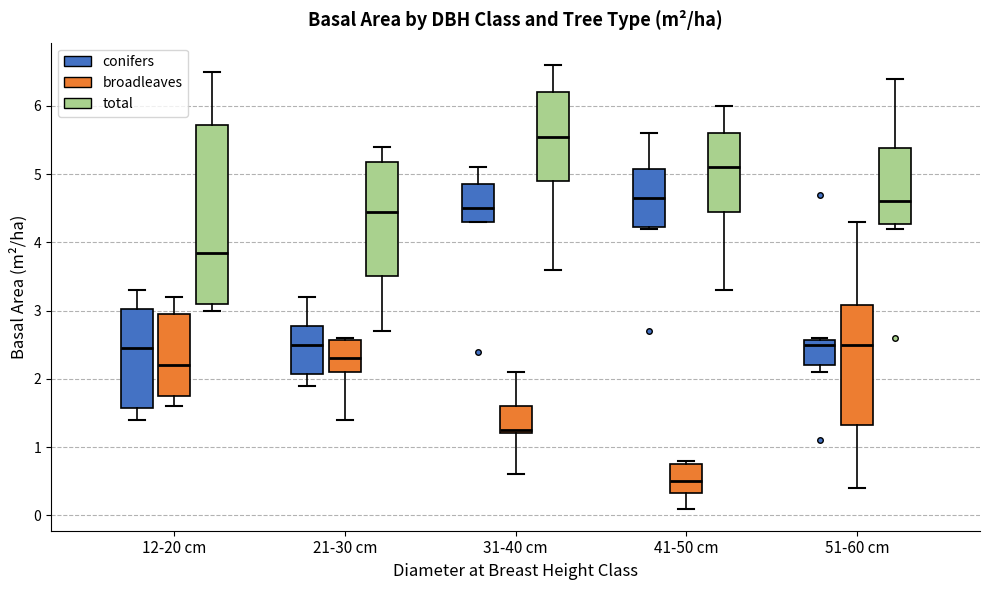

Reading left to right, transcribe this box plot: for each box, give where its median line is, the range the box spans, and where its two whiskers end, as read against the y-axis. The values are not printed on the chart, so give them approximately, as read against the axis.

12-20 cm (conifers): median 2.5, box 1.6 to 3.0, whiskers 1.4 to 3.3
12-20 cm (broadleaves): median 2.2, box 1.8 to 3.0, whiskers 1.6 to 3.2
12-20 cm (total): median 3.9, box 3.1 to 5.7, whiskers 3.0 to 6.5
21-30 cm (conifers): median 2.5, box 2.1 to 2.8, whiskers 1.9 to 3.2
21-30 cm (broadleaves): median 2.3, box 2.1 to 2.6, whiskers 1.4 to 2.6
21-30 cm (total): median 4.5, box 3.5 to 5.2, whiskers 2.7 to 5.4
31-40 cm (conifers): median 4.5, box 4.3 to 4.9, whiskers 4.3 to 5.1
31-40 cm (broadleaves): median 1.3, box 1.2 to 1.6, whiskers 0.6 to 2.1
31-40 cm (total): median 5.6, box 4.9 to 6.2, whiskers 3.6 to 6.6
41-50 cm (conifers): median 4.7, box 4.2 to 5.1, whiskers 4.2 to 5.6
41-50 cm (broadleaves): median 0.5, box 0.3 to 0.8, whiskers 0.1 to 0.8 (just above the box's upper edge)
41-50 cm (total): median 5.1, box 4.5 to 5.6, whiskers 3.3 to 6.0
51-60 cm (conifers): median 2.5, box 2.2 to 2.6, whiskers 2.1 to 2.6
51-60 cm (broadleaves): median 2.5, box 1.3 to 3.1, whiskers 0.4 to 4.3
51-60 cm (total): median 4.6, box 4.3 to 5.4, whiskers 4.2 to 6.4